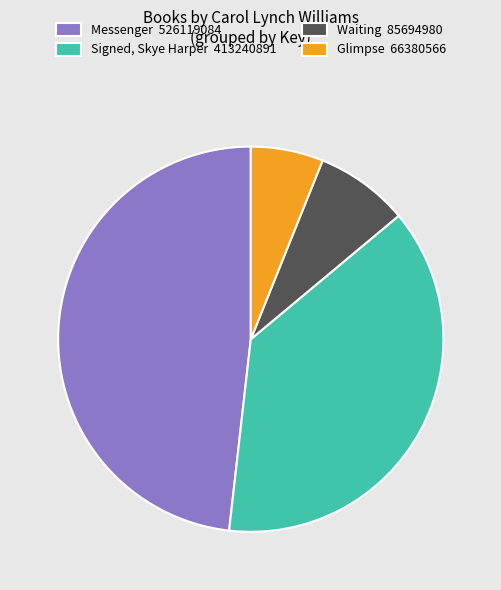

What is the largest slice in the pie chart?

Messenger